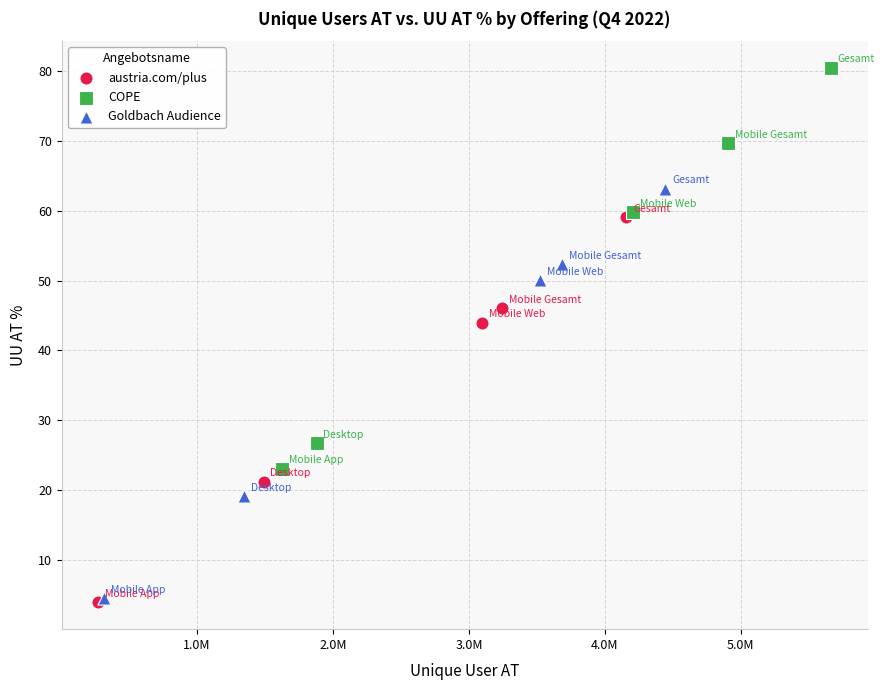

What are all the series names shown in the legend?

austria.com/plus, COPE, Goldbach Audience